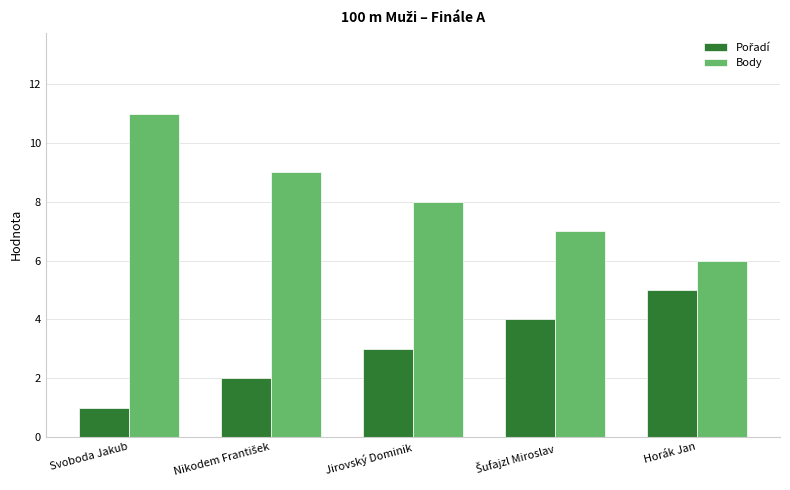

True or false: Body has a value of 6 at Horák Jan.

True